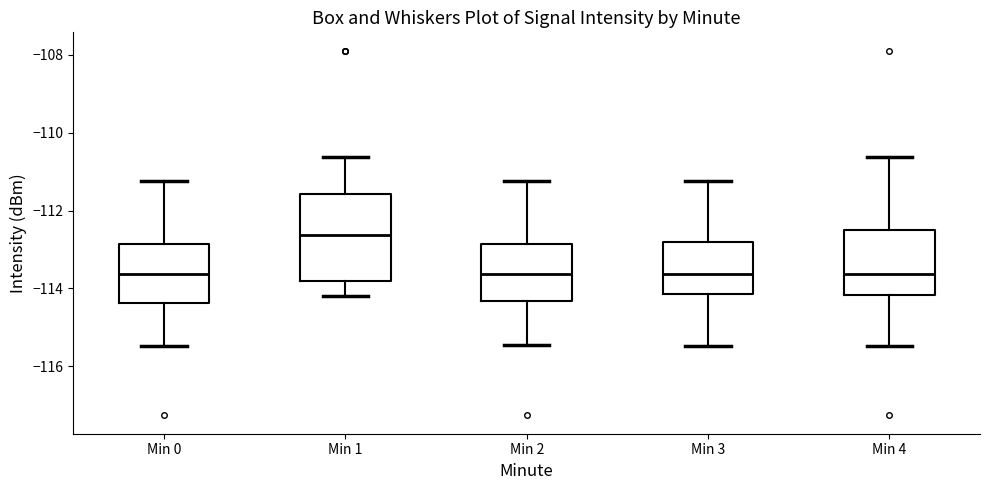

Which box's median line is the highest?

Min 1